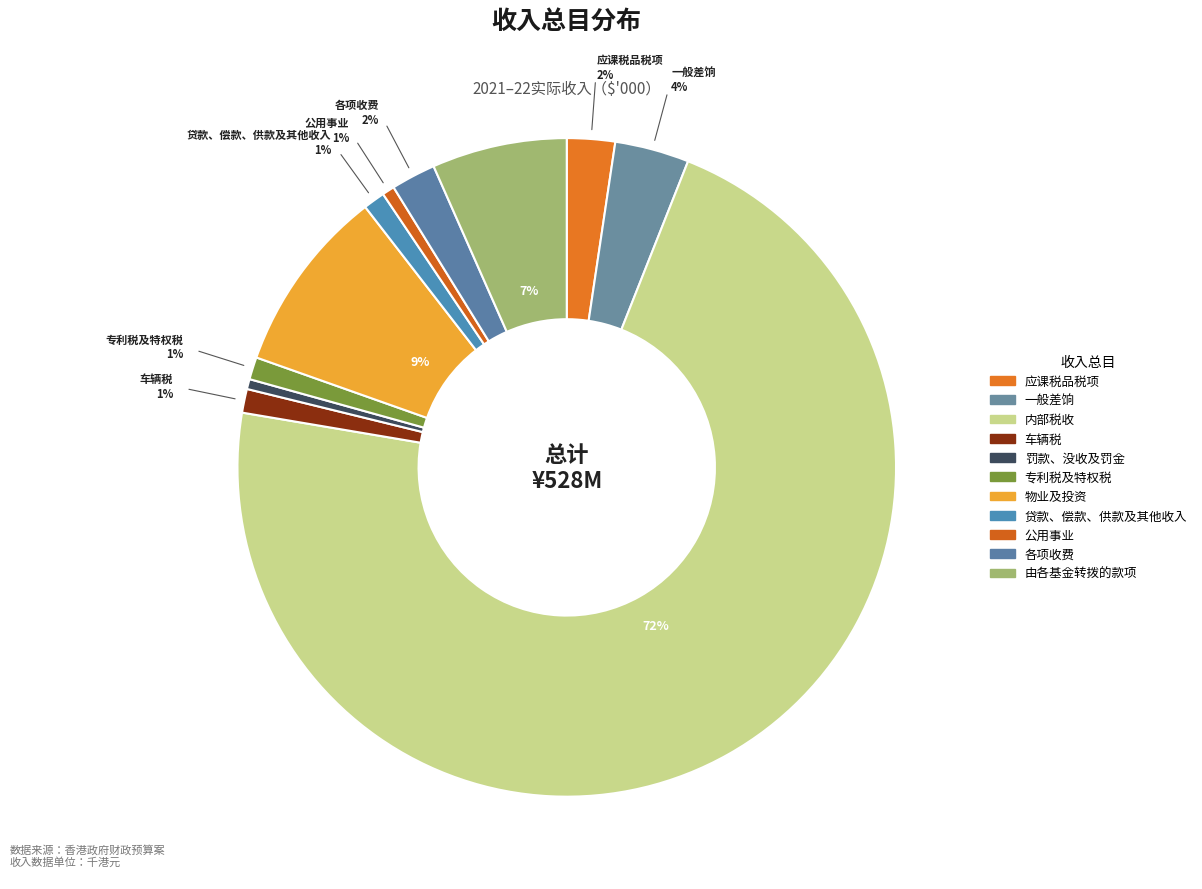

Which slice represents more than half of the pie?

内部税收